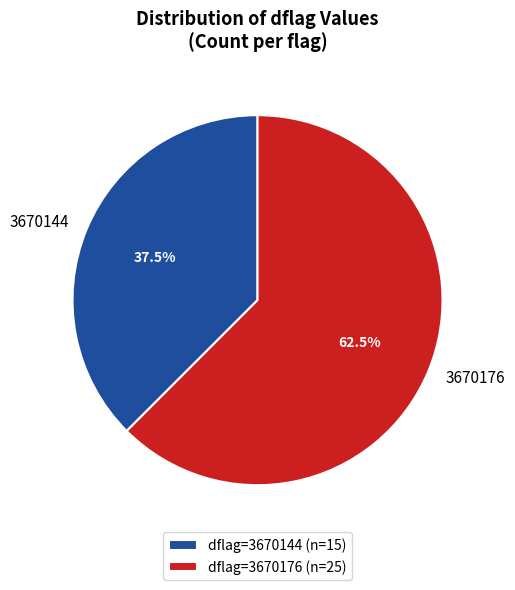

Approximately how many times larger is the value at 3670176 compared to 3670144?

1.7